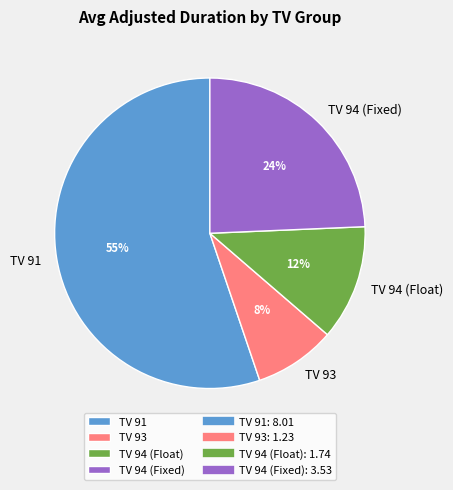

Which slice represents more than half of the pie?

TV 91